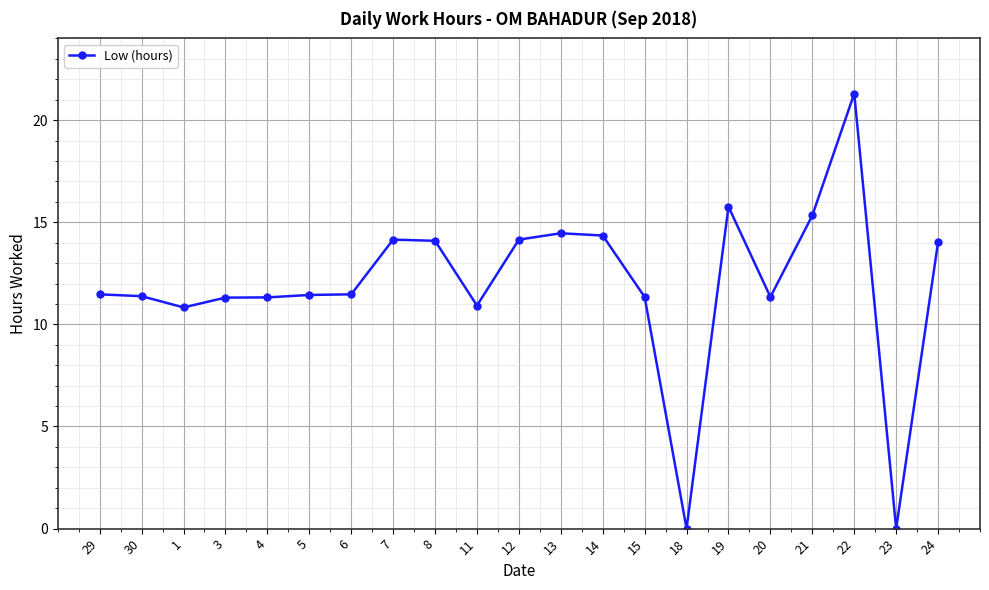

Where does the data first go above 11?

29